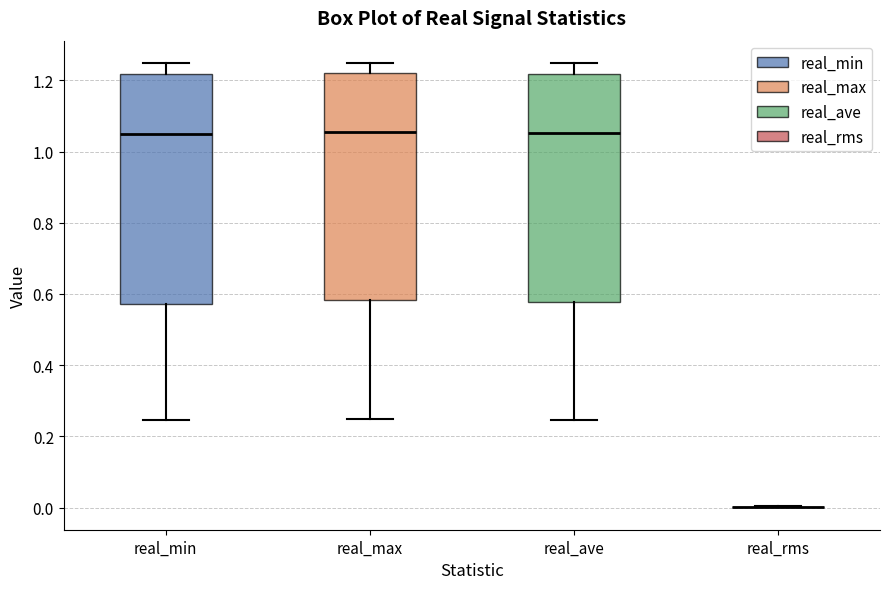

Reading left to right, read every box against the y-axis: the position of its median line, the range the box covers, and the ends of its whiskers. The values are not printed on the chart, so give them approximately, as read against the axis.

real_min: median 1.04, box 0.58 to 1.22, whiskers 0.24 to 1.24
real_max: median 1.06, box 0.58 to 1.22, whiskers 0.24 to 1.24
real_ave: median 1.06, box 0.58 to 1.22, whiskers 0.24 to 1.24
real_rms: box collapsed to a line at 0.00, whiskers 0.00 to 0.00